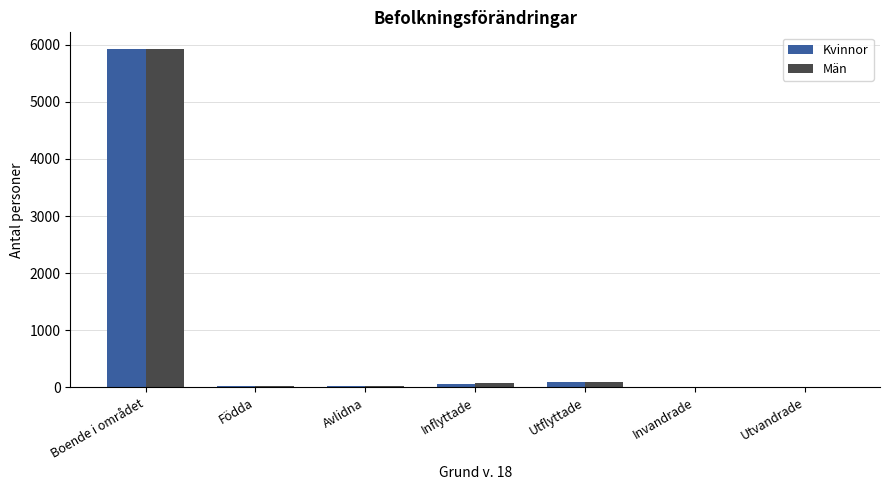

What is the sum of all Kvinnor values?

6109